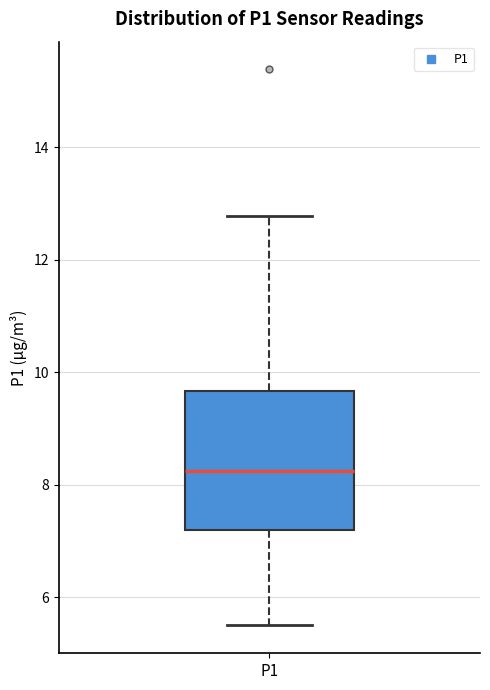

Read this box plot against the y-axis: the position of the median line, the range covered by the box, and the ends of both whiskers. The values are not printed on the chart, so give them approximately, as read against the axis.

median 8.2, box 7.2 to 9.6, whiskers 5.6 to 12.8